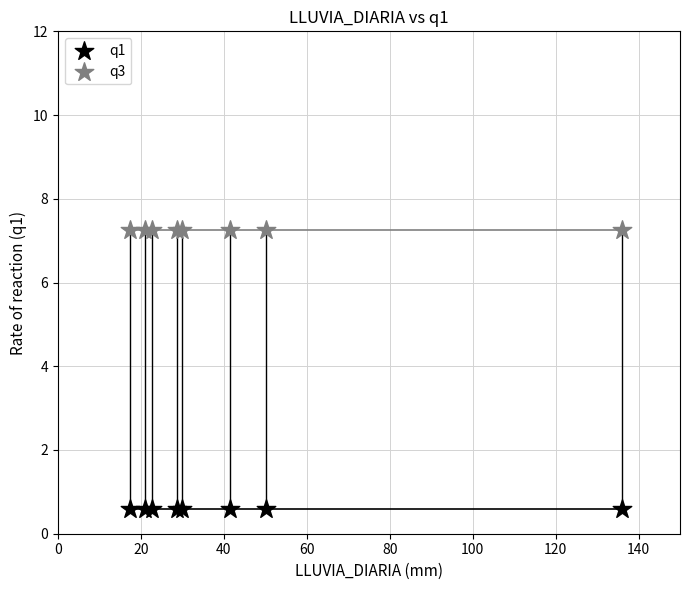

Which series reaches the maximum Y coordinate?

q3